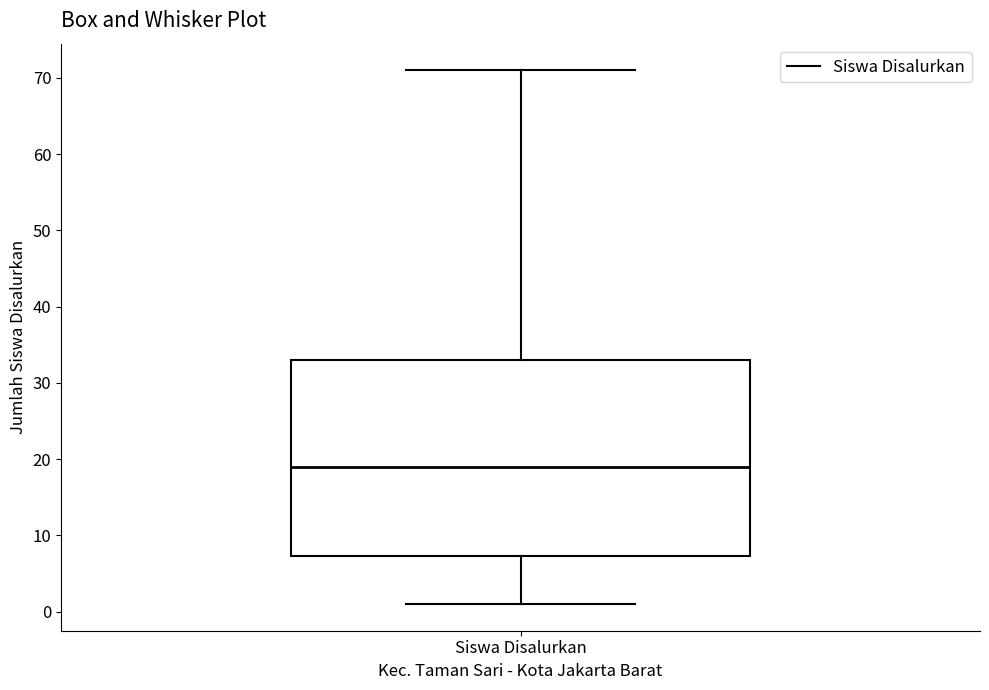

Read this box plot against the y-axis: the position of the median line, the range covered by the box, and the ends of both whiskers. The values are not printed on the chart, so give them approximately, as read against the axis.

median 19, box 7 to 33, whiskers 1 to 71